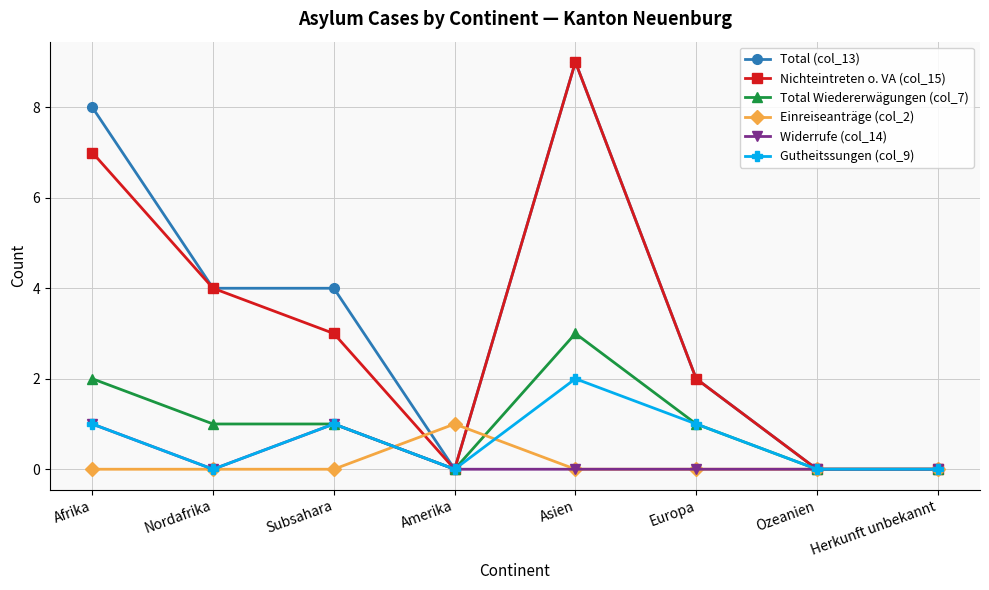

Reading left to right, what are all the values shown in this chart?

Total (col_13): 8	4	4	0	9	2	0	0
Nichteintreten o. VA (col_15): 7	4	3	0	9	2	0	0
Total Wiedererwägungen (col_7): 2	1	1	0	3	1	0	0
Einreiseanträge (col_2): 0	0	0	1	0	0	0	0
Widerrufe (col_14): 1	0	1	0	0	0	0	0
Gutheitssungen (col_9): 1	0	1	0	2	1	0	0